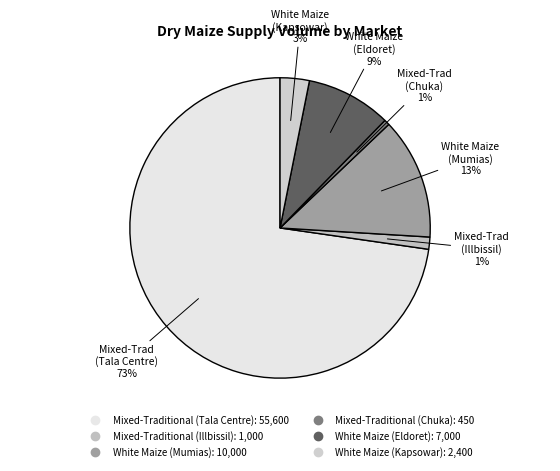

How many slices are in this pie chart?

6